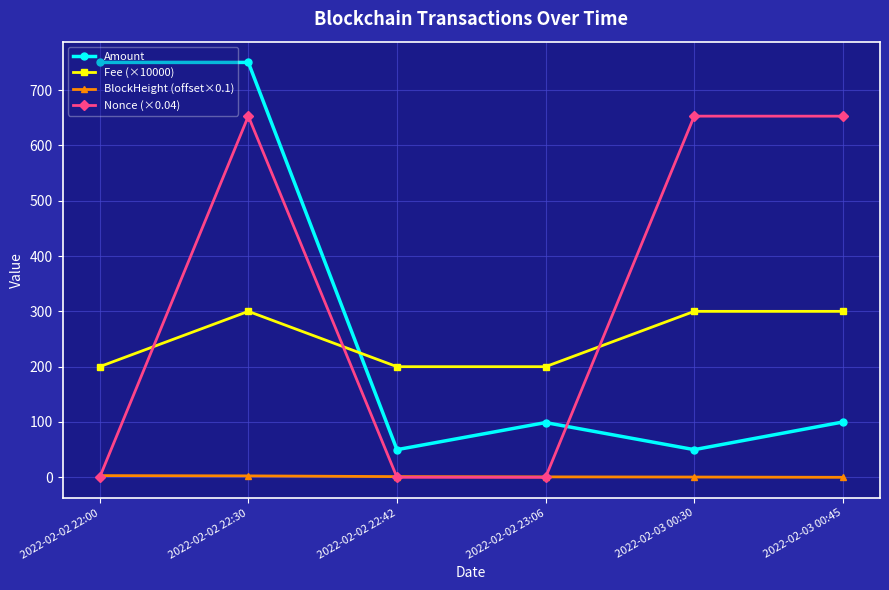

What position from the left is 2022-02-02 22:42?

3